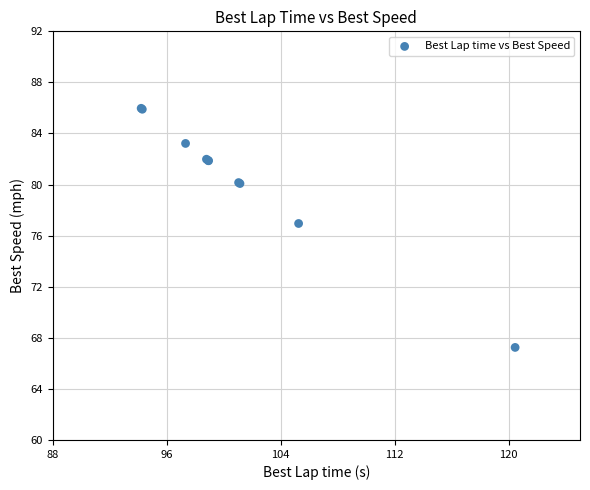

What Y value in the scatter plot is closest to 76?

77.0